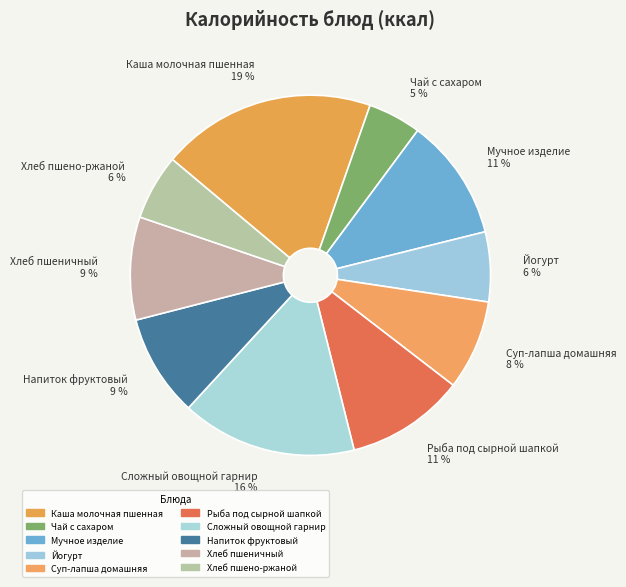

To the nearest percent, what is the difference between the largest and smallest slice percentages?

14%